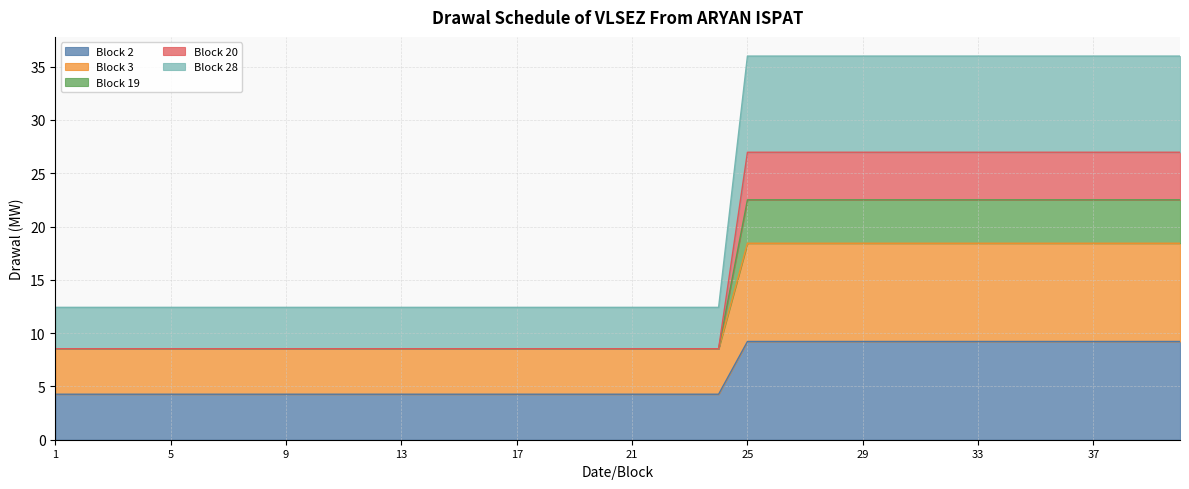

True or false: Block 3 has more than 2 interior local peaks.

False